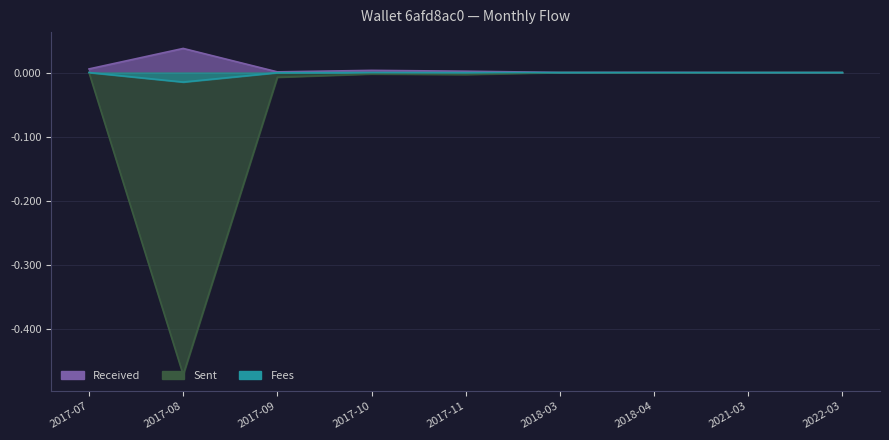

Which series has the largest total across all categories?

Received